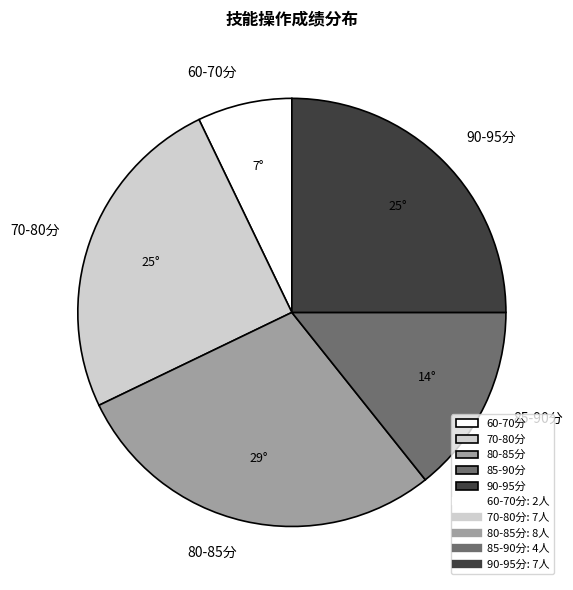

The 80-85分 slice represents 41% of the pie. True or false?

False